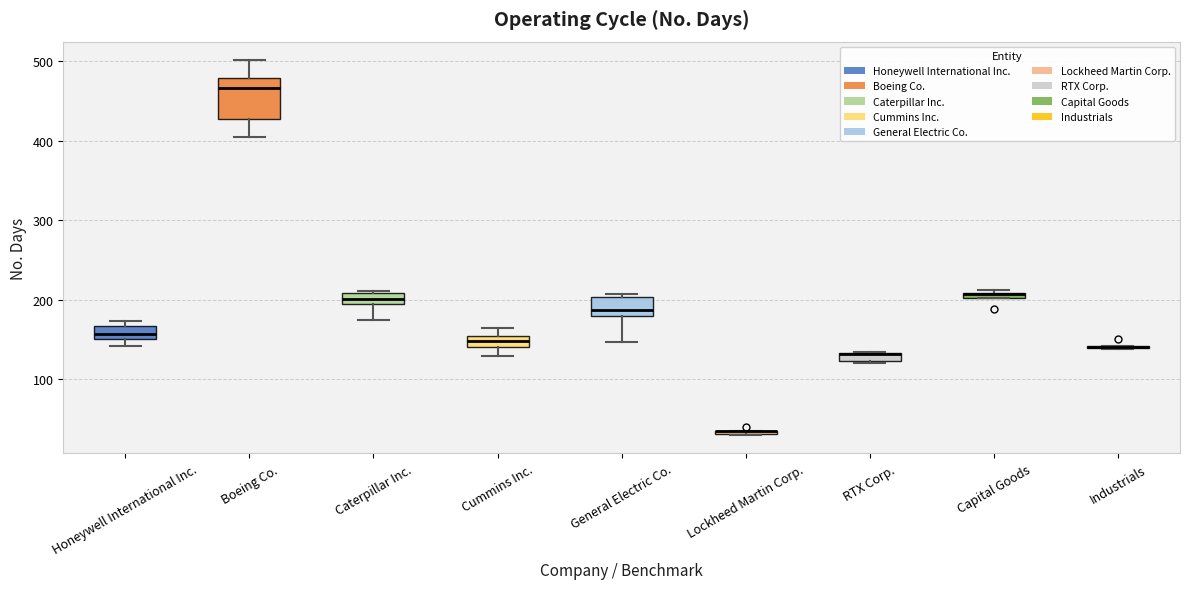

Which box is the tallest, from its lower edge to its upper edge?

Boeing Co.